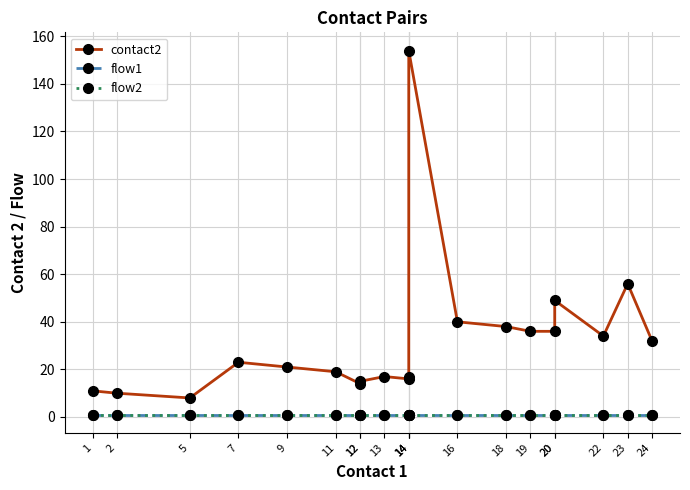

Rank the categories by flow1 value from lowest to highest.

1, 2, 5, 7, 9, 11, 12, 12, 13, 14, 14, 14, 16, 18, 19, 20, 20, 22, 23, 24